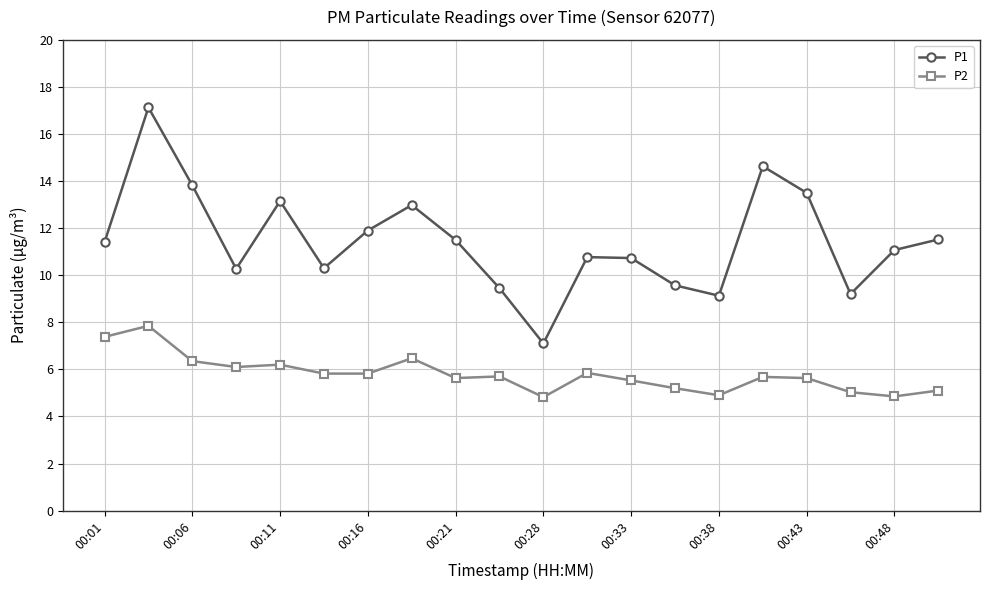

List the series in order of their overall mean, highest first.

P1, P2